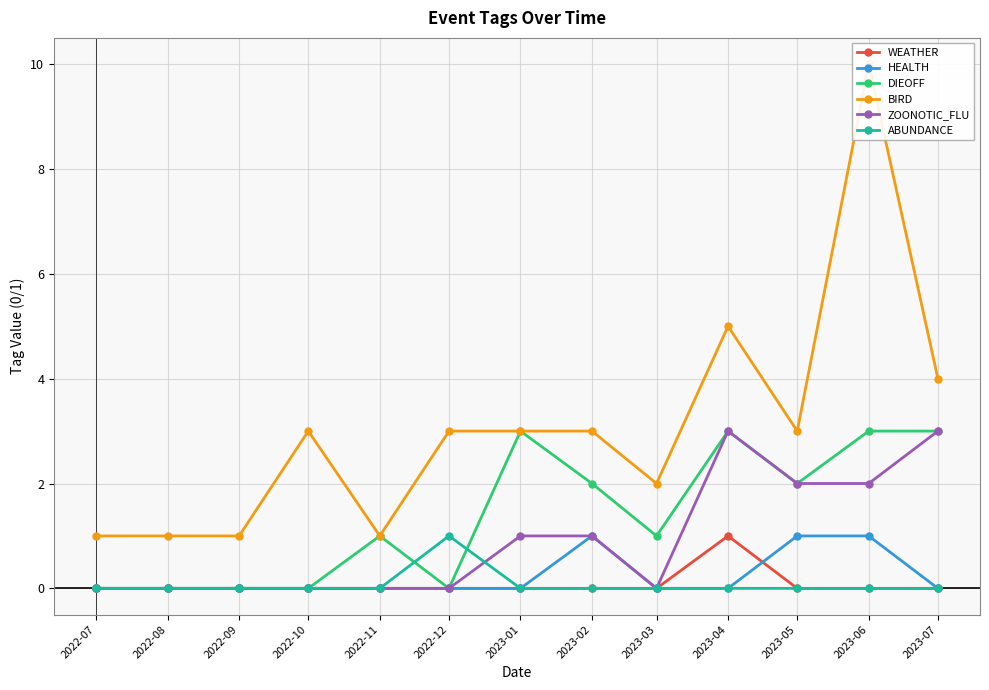

Is it true that DIEOFF equals 0 at 2023-02?

False